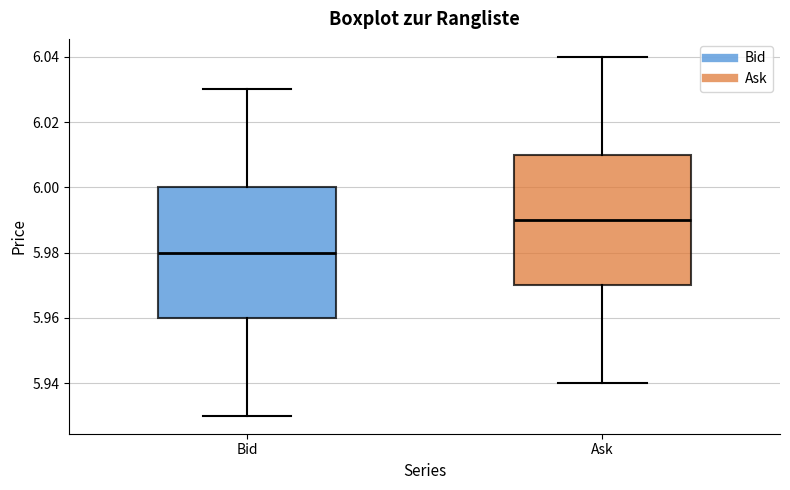

Reading left to right, read every box against the y-axis: the position of its median line, the range the box covers, and the ends of its whiskers. The values are not printed on the chart, so give them approximately, as read against the axis.

Bid: median 5.98, box 5.96 to 6.00, whiskers 5.93 to 6.03
Ask: median 5.99, box 5.97 to 6.01, whiskers 5.94 to 6.04